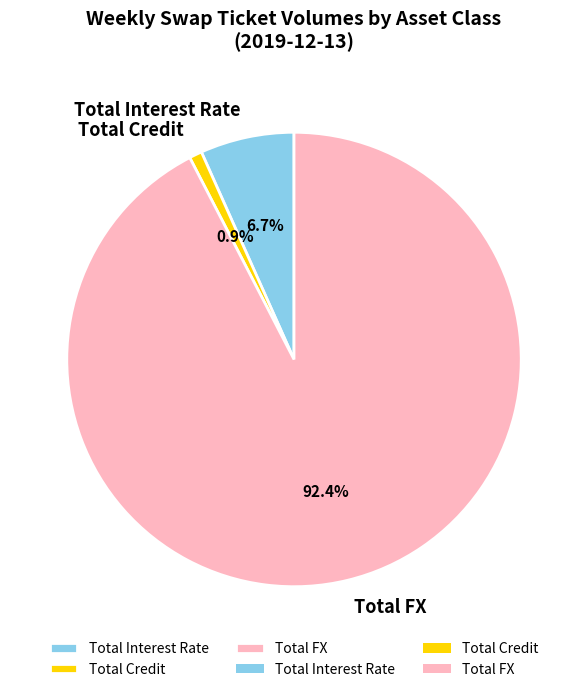

Between Total Credit and Total Interest Rate, which is larger?

Total Interest Rate